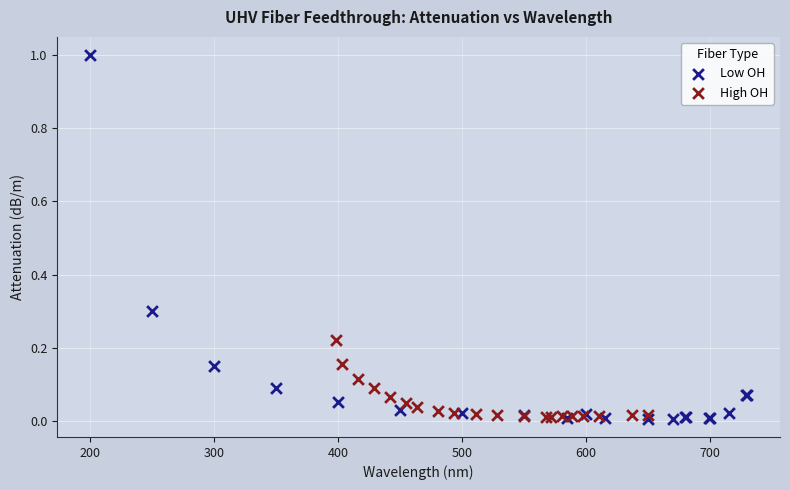

Which series has the largest Y range (max minus min)?

Low OH